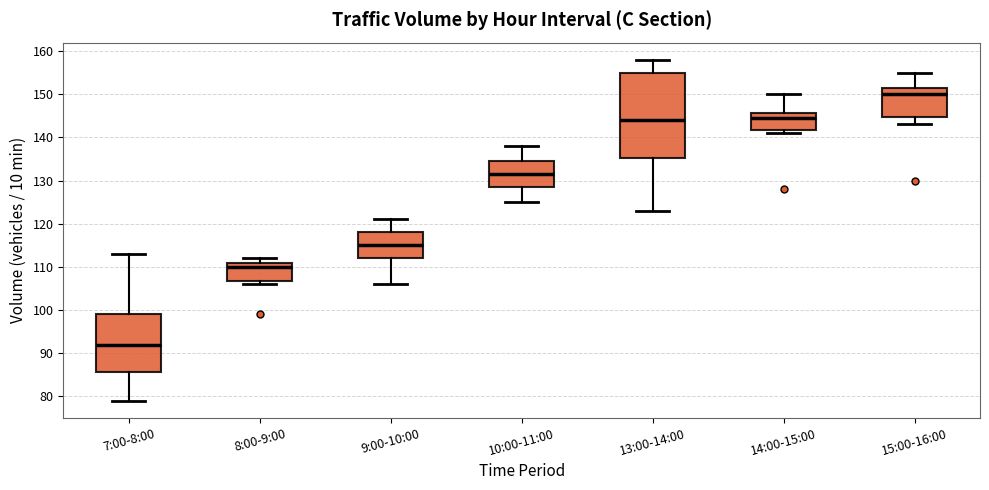

Reading left to right, read every box against the y-axis: the position of its median line, the range the box covers, and the ends of its whiskers. The values are not printed on the chart, so give them approximately, as read against the axis.

7:00-8:00: median 92, box 86 to 99, whiskers 79 to 113
8:00-9:00: median 110, box 107 to 111, whiskers 106 to 112
9:00-10:00: median 115, box 112 to 118, whiskers 106 to 121
10:00-11:00: median 132, box 129 to 135, whiskers 125 to 138
13:00-14:00: median 144, box 135 to 155, whiskers 123 to 158
14:00-15:00: median 145, box 142 to 146, whiskers 141 to 150
15:00-16:00: median 150, box 145 to 152, whiskers 143 to 155